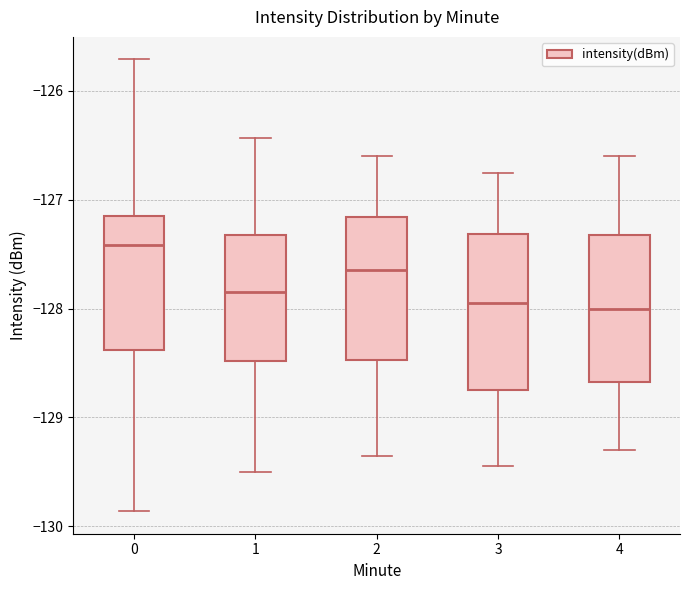

Reading left to right, transcribe this box plot: for each box, give where its median line is, the range the box spans, and where its two whiskers end, as read against the y-axis. The values are not printed on the chart, so give them approximately, as read against the axis.

0: median -127.4, box -128.4 to -127.1, whiskers -129.9 to -125.7
1: median -127.9, box -128.5 to -127.3, whiskers -129.5 to -126.4
2: median -127.6, box -128.5 to -127.2, whiskers -129.3 to -126.6
3: median -127.9, box -128.7 to -127.3, whiskers -129.4 to -126.7
4: median -128.0, box -128.7 to -127.3, whiskers -129.3 to -126.6